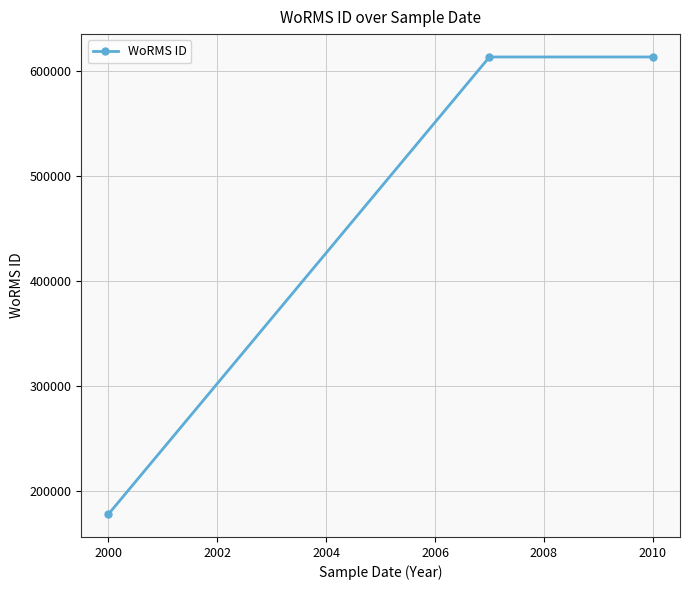

What is the maximum value shown in the chart?

613596